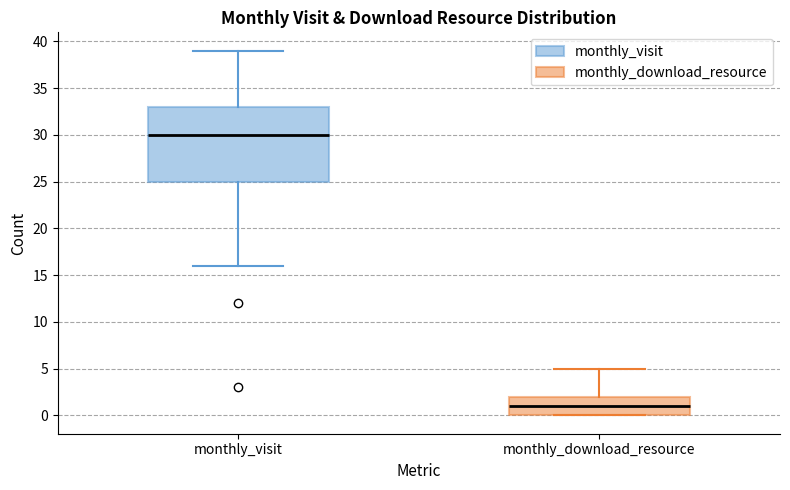

Reading left to right, read every box against the y-axis: the position of its median line, the range the box covers, and the ends of its whiskers. The values are not printed on the chart, so give them approximately, as read against the axis.

monthly_visit: median 30, box 25 to 33, whiskers 16 to 39
monthly_download_resource: median 1, box 0 to 2, whiskers 0 to 5